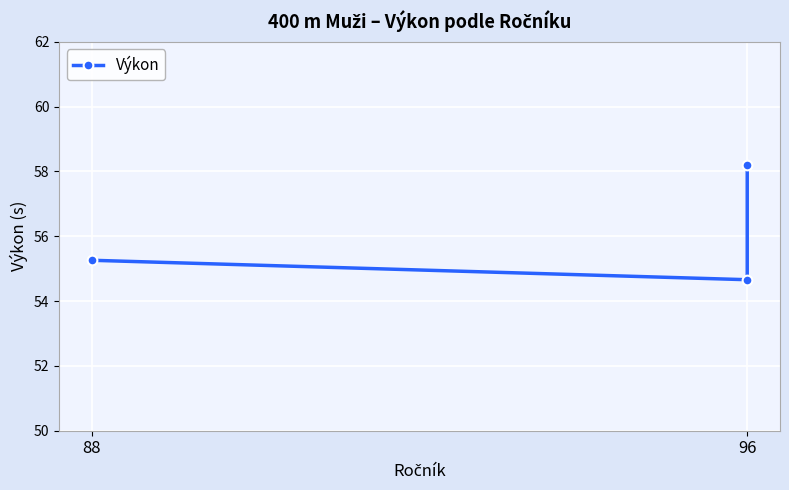

At which category does the chart reach its minimum across all series?

96